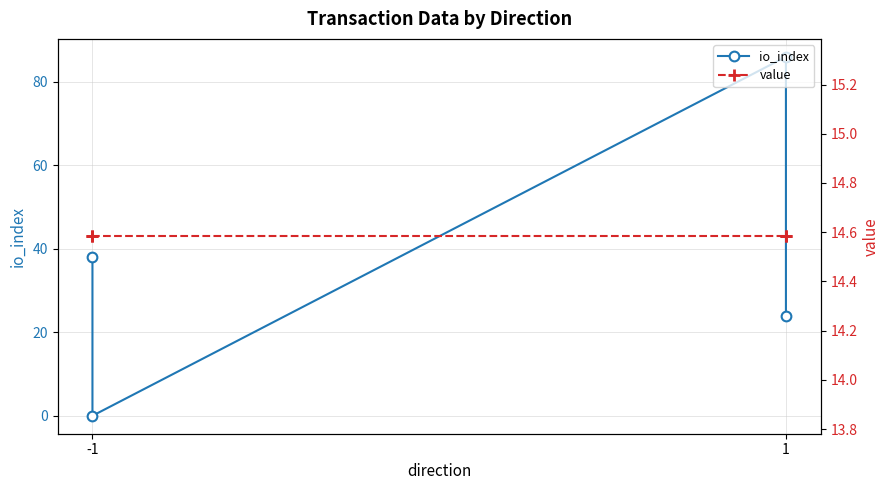

How many times do value and io_index cross each other?

2